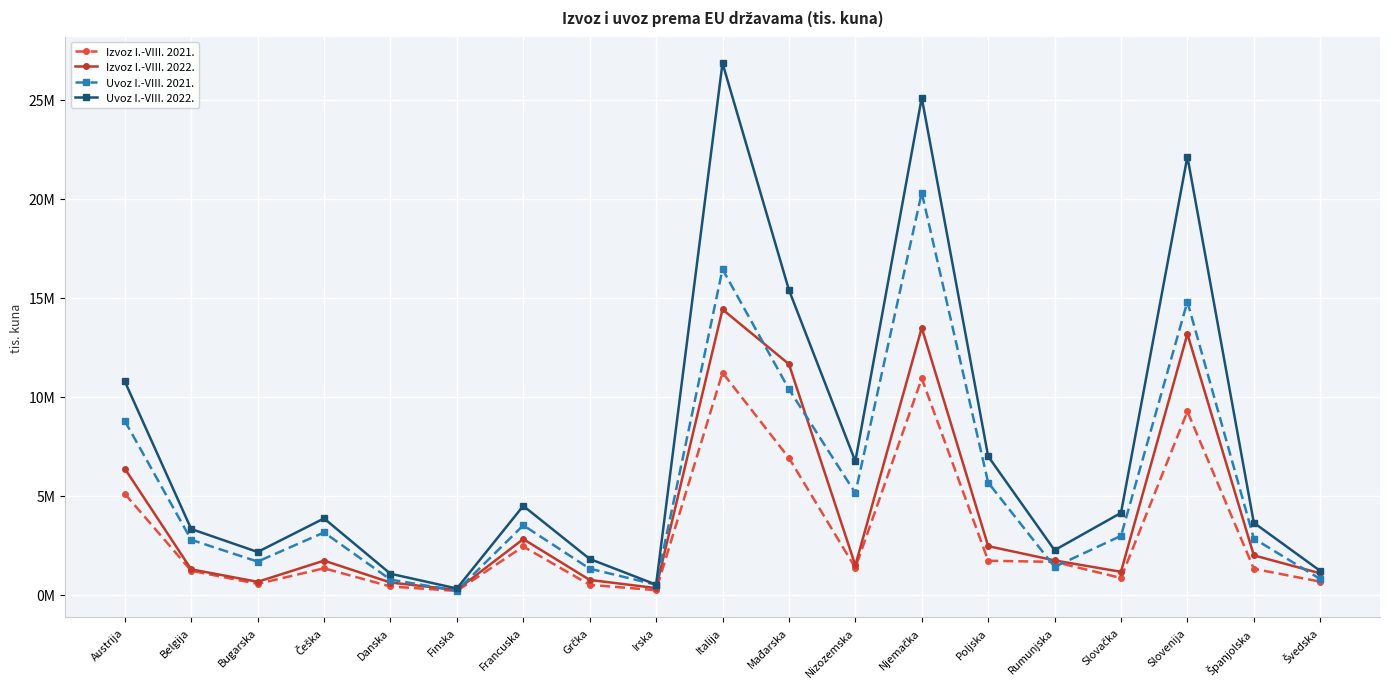

At which category is the sum across all series the highest?

Njemačka